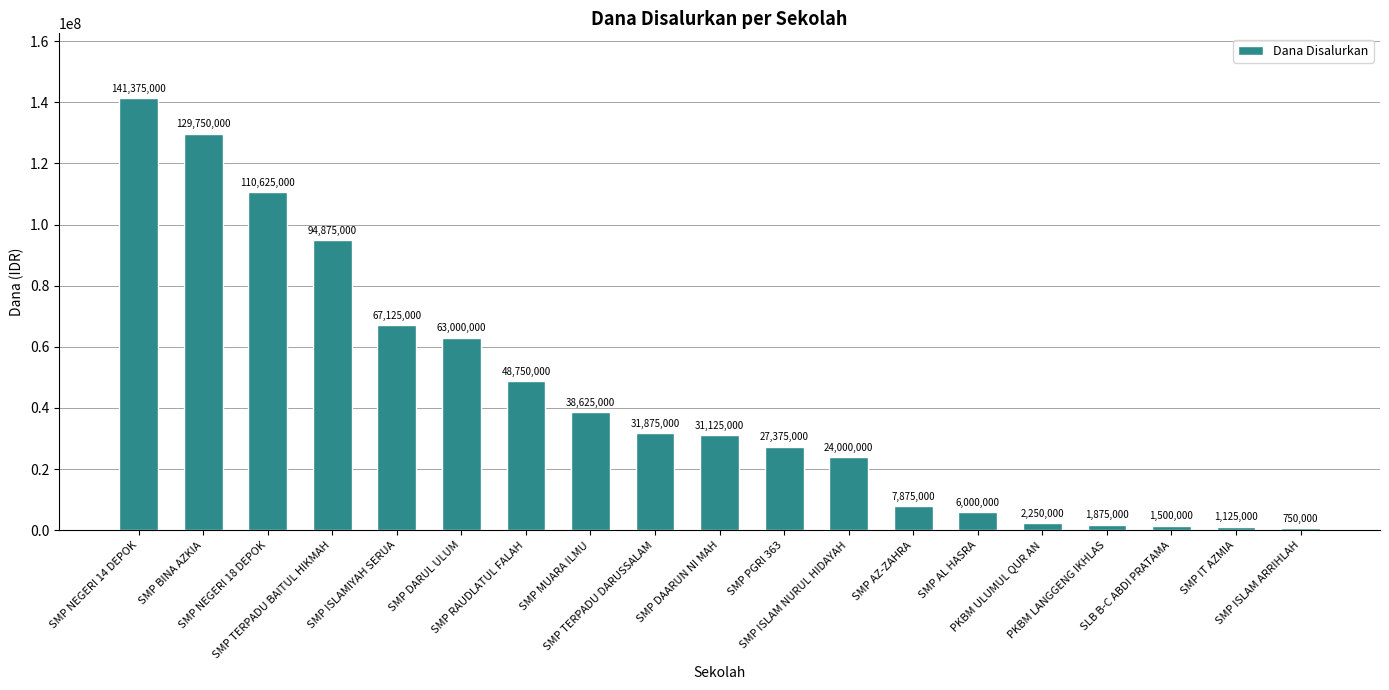

What is the difference between the second highest and minimum values?

129000000